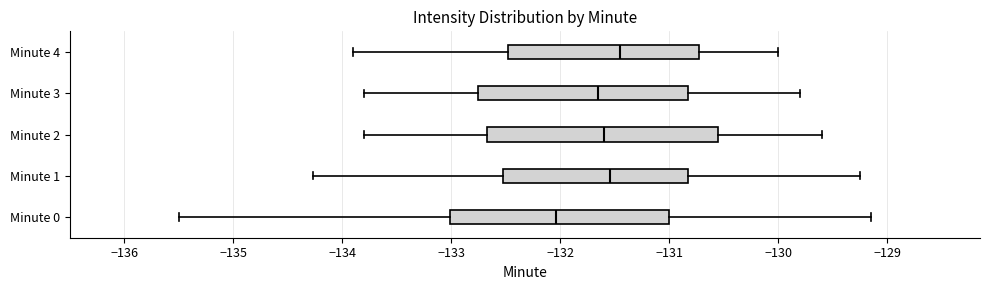

Reading bottom to top, read every box against the x-axis: the position of its median line, the range the box covers, and the ends of its whiskers. The values are not printed on the chart, so give them approximately, as read against the axis.

Minute 0: median -132.0, box -133.0 to -131.0, whiskers -135.5 to -129.1
Minute 1: median -131.5, box -132.5 to -130.8, whiskers -134.3 to -129.3
Minute 2: median -131.6, box -132.7 to -130.5, whiskers -133.8 to -129.6
Minute 3: median -131.6, box -132.7 to -130.8, whiskers -133.8 to -129.8
Minute 4: median -131.4, box -132.5 to -130.7, whiskers -133.9 to -130.0